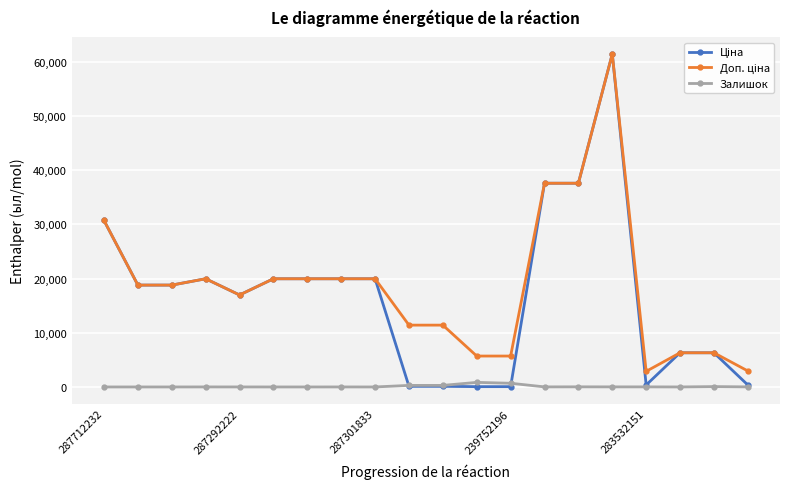

What is the greatest value displayed?

61434.3